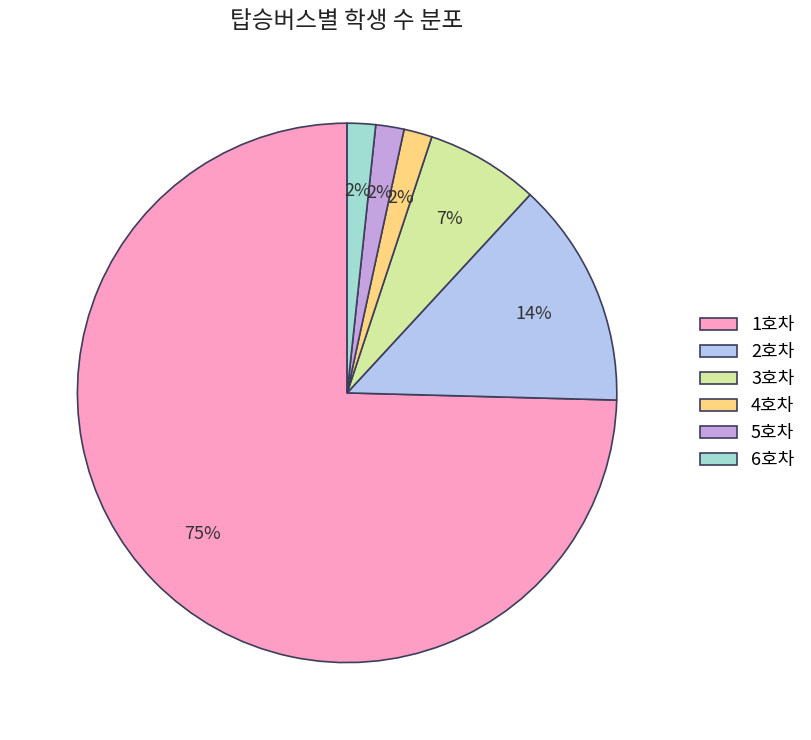

To the nearest percent, what is the average slice percentage?

17%